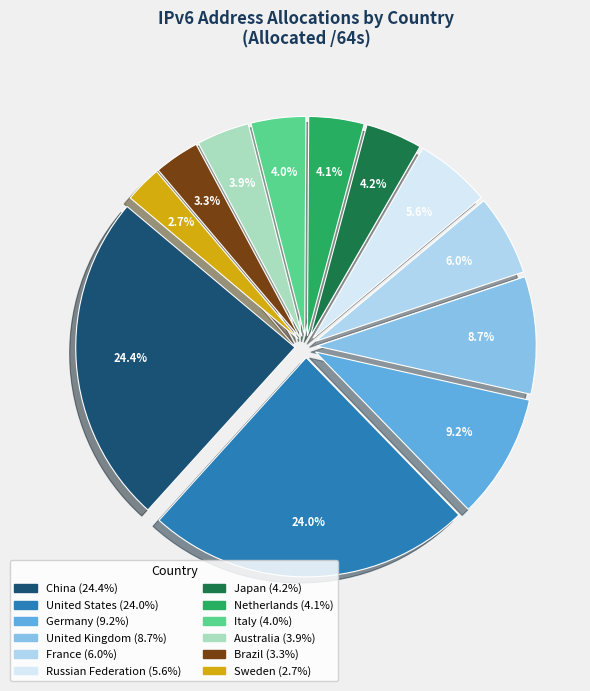

Does any single category account for the majority?

No